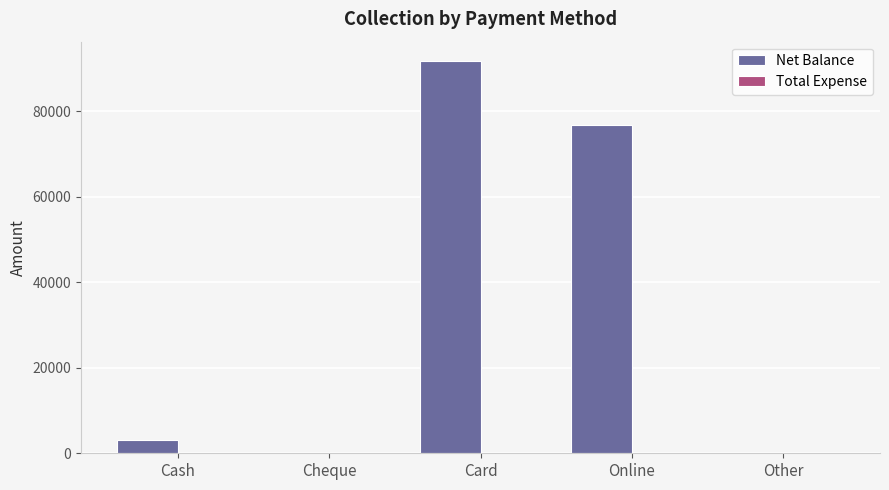

Approximately how many times larger is the value at Card compared to Online?

1.2